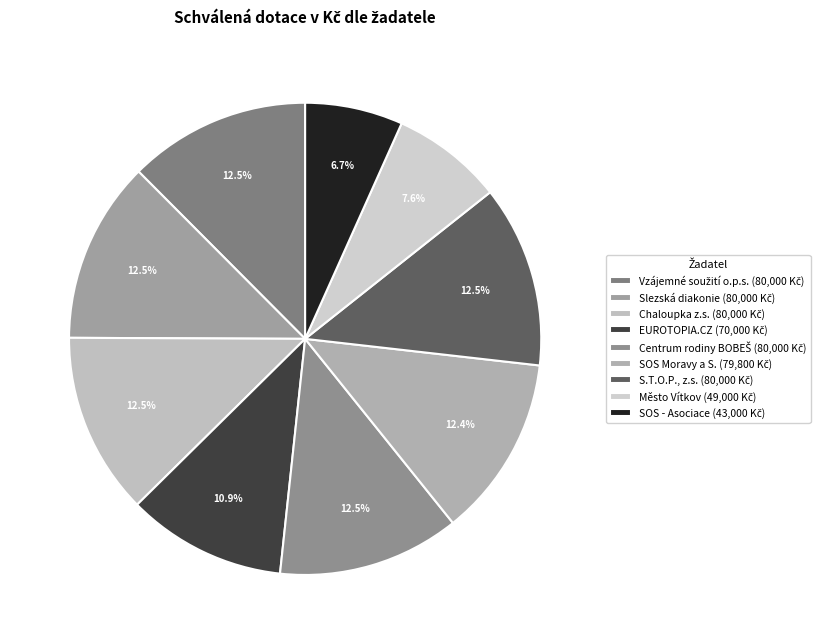

How many segments does this pie chart have?

9